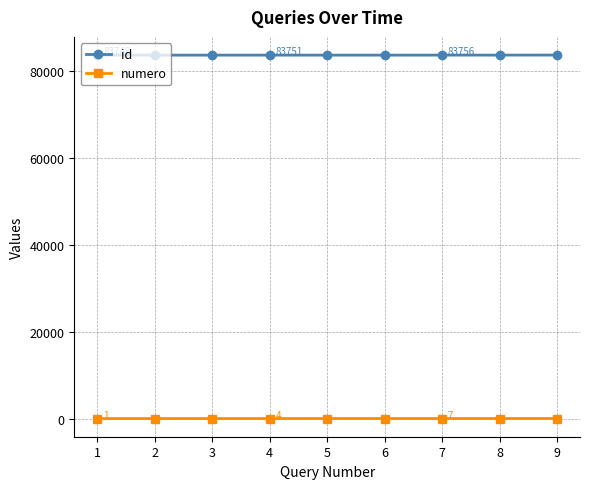

Rank the series by their maximum value, from lowest to highest.

numero, id